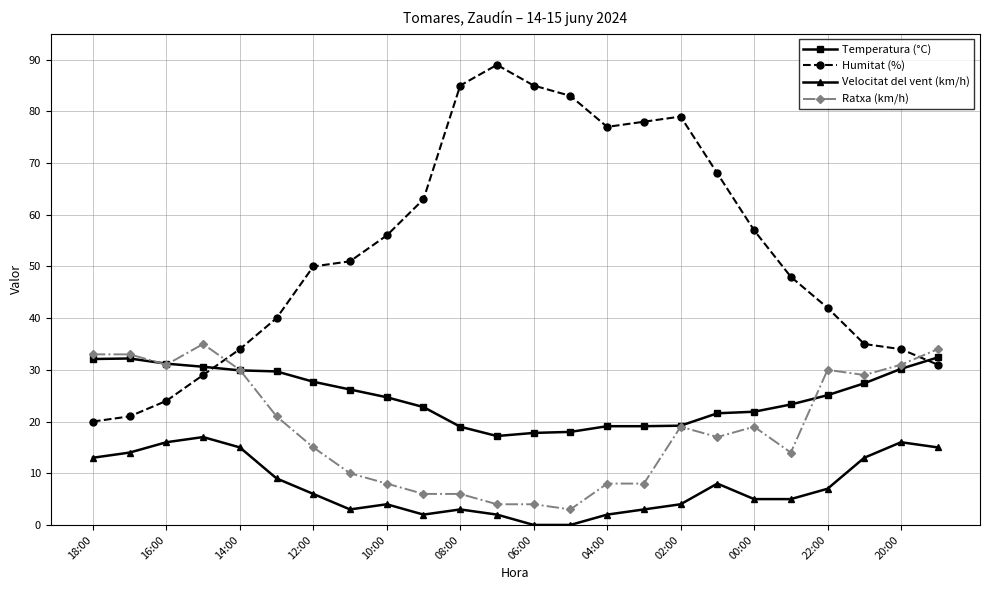

True or false: Ratxa (km/h) has more than 1 interior local peaks.

True